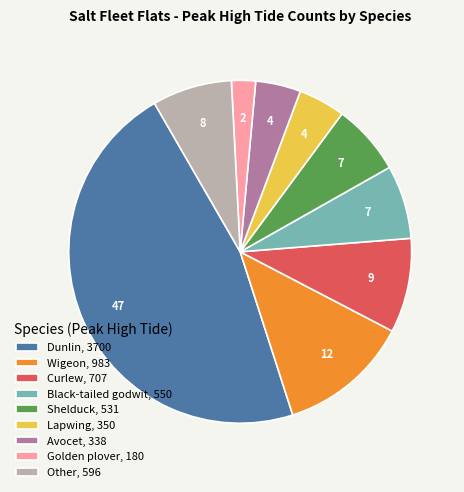

Which category has the biggest portion of the pie?

Dunlin, 3700